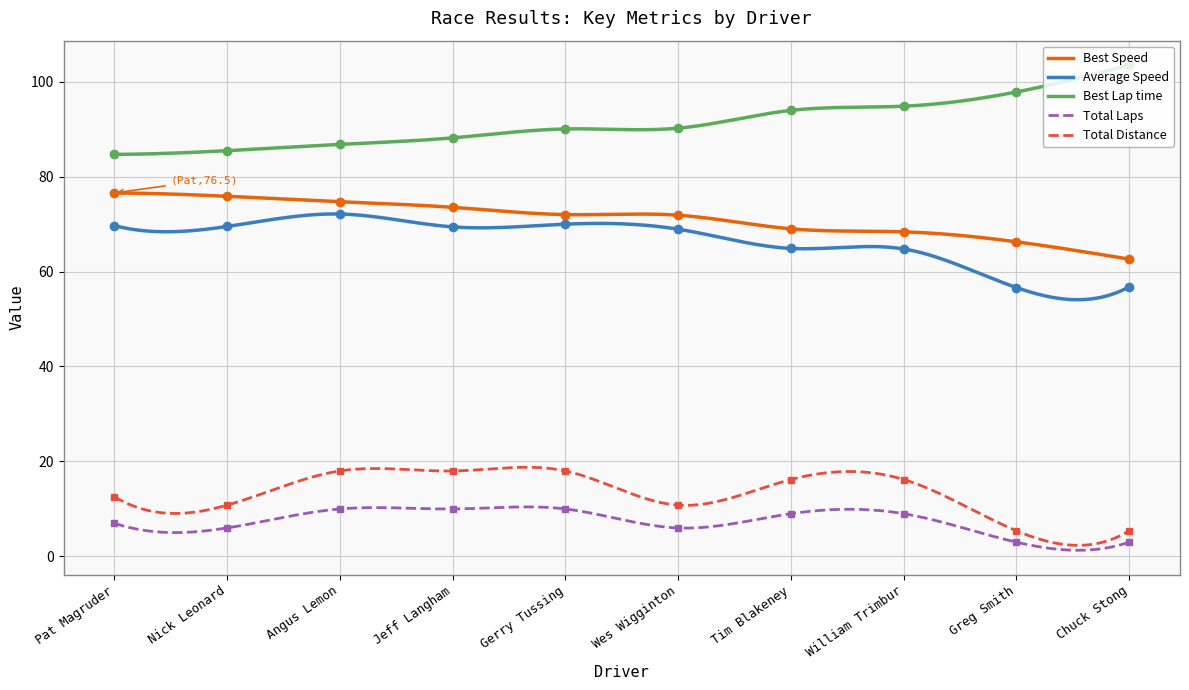

Is it true that Best Lap time equals 53.6 at Greg Smith?

False